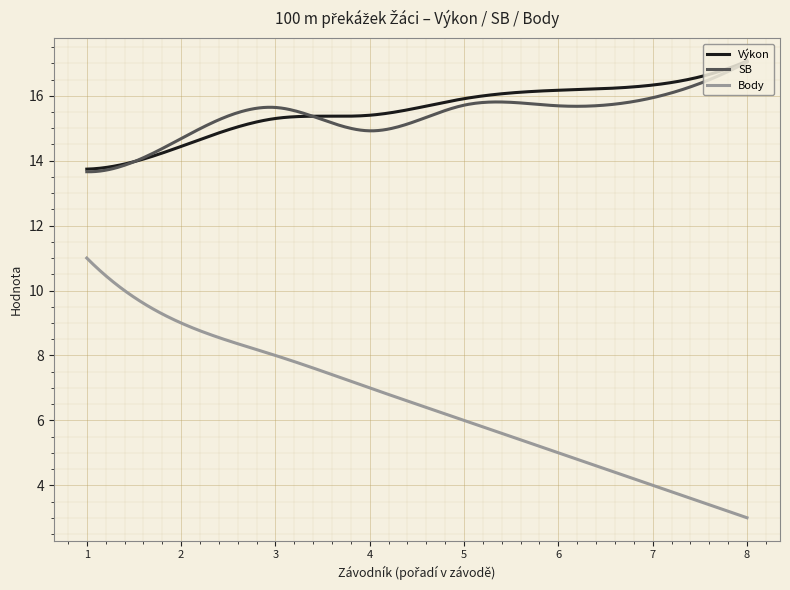

What are all the series names shown in the legend?

Výkon, SB, Body